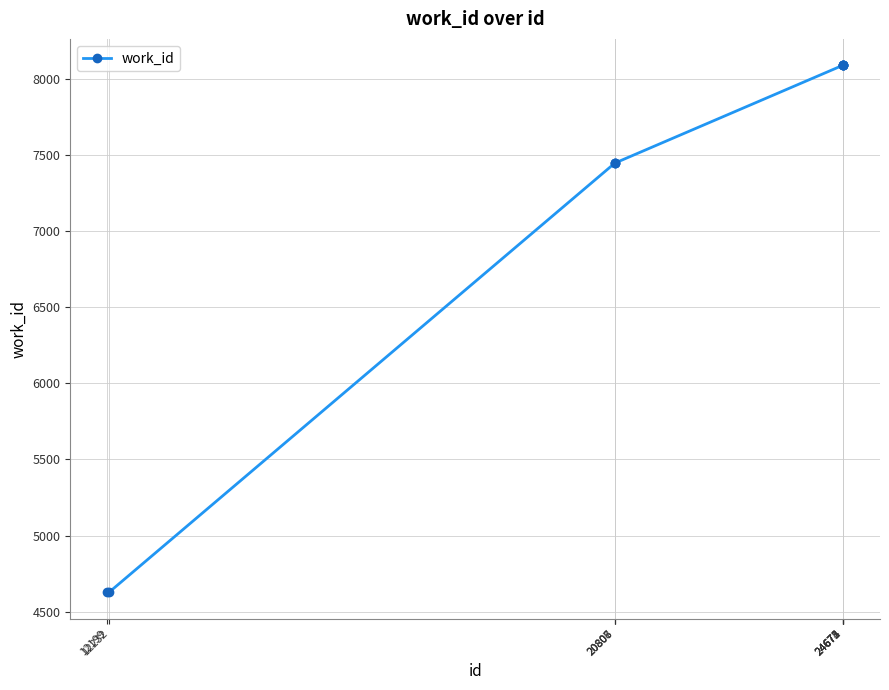

What is the change in value from 12232 to 24672?

+3460